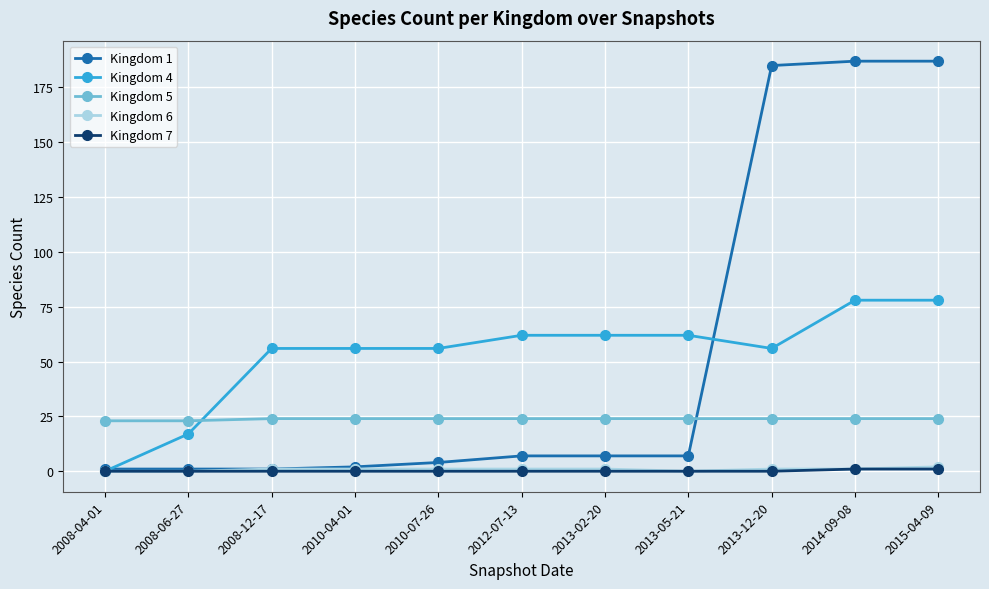

What are all the series names shown in the legend?

Kingdom 1, Kingdom 4, Kingdom 5, Kingdom 6, Kingdom 7